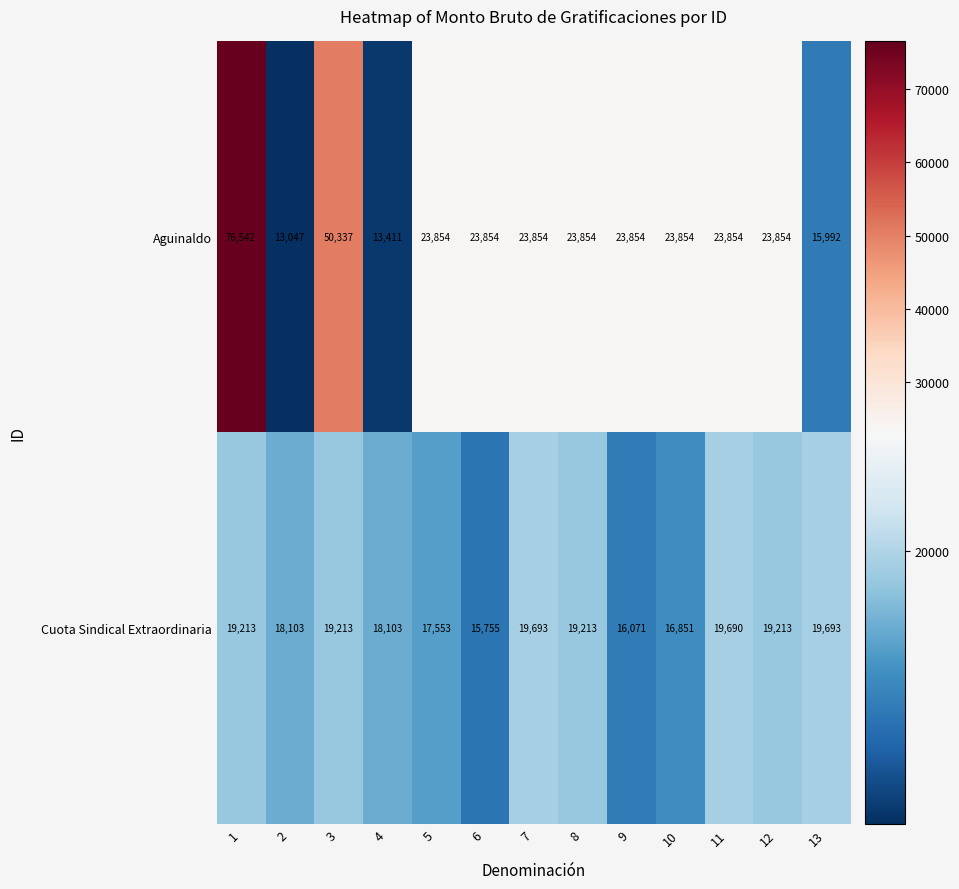

Rank the series at 5 from lowest to highest value.

Cuota Sindical Extraordinaria, Aguinaldo